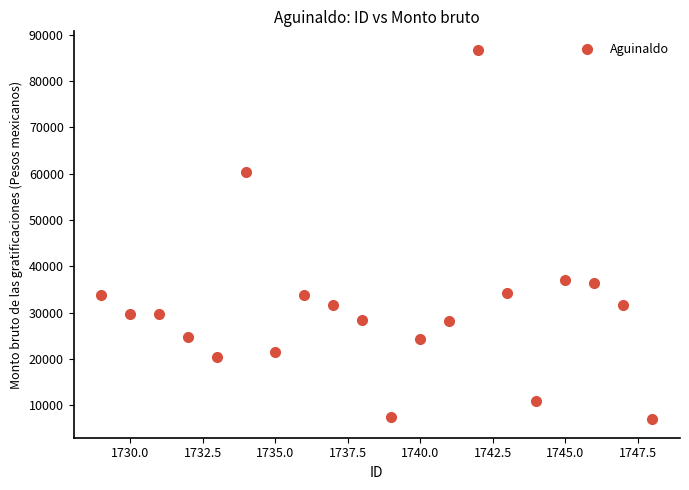

What is the range of X values (max minus min)?

19.0